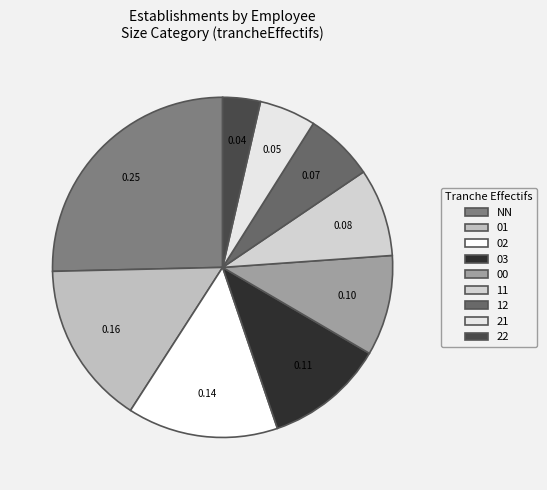

What percentage is NOT represented by 03?

88.7%